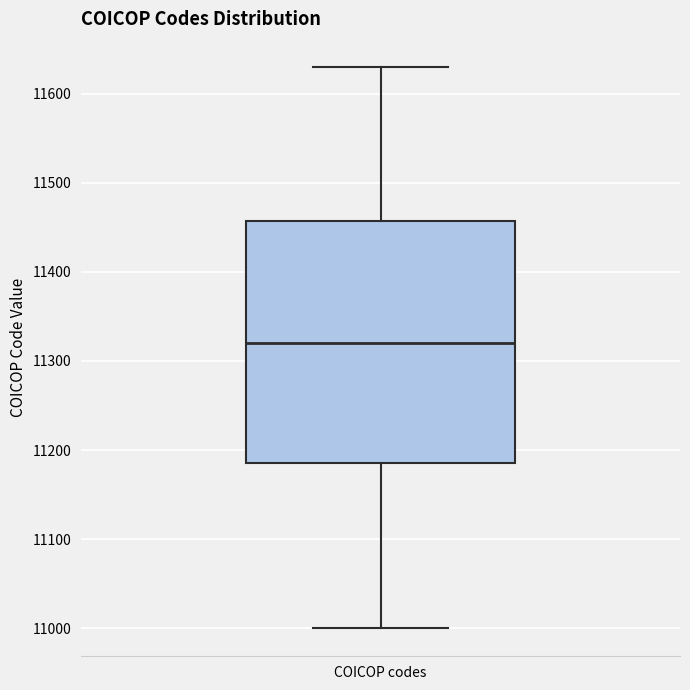

Where does the median line of the box for COICOP codes sit on the y-axis? The values are not printed on the chart, so give them approximately, as read against the axis.

11320